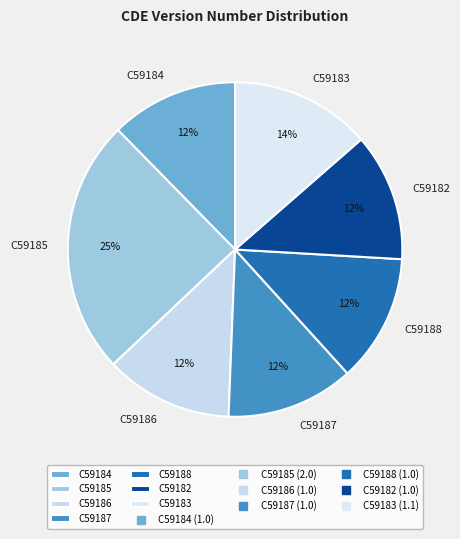

Combined, do C59185 and C59187 account for over 50%?

No